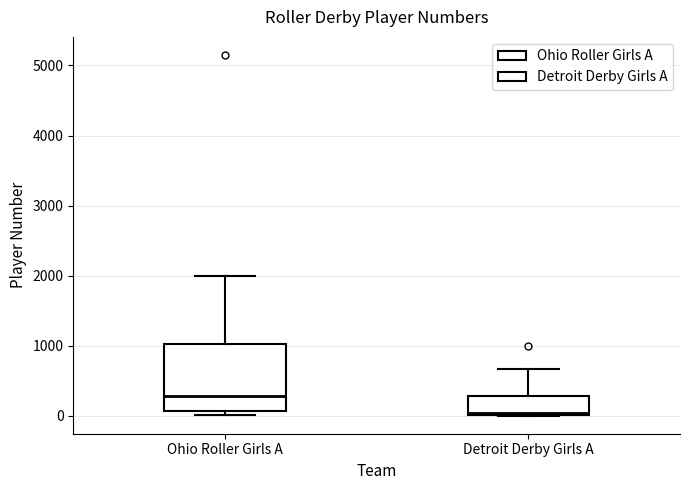

Which box's median line is the lowest?

Detroit Derby Girls A